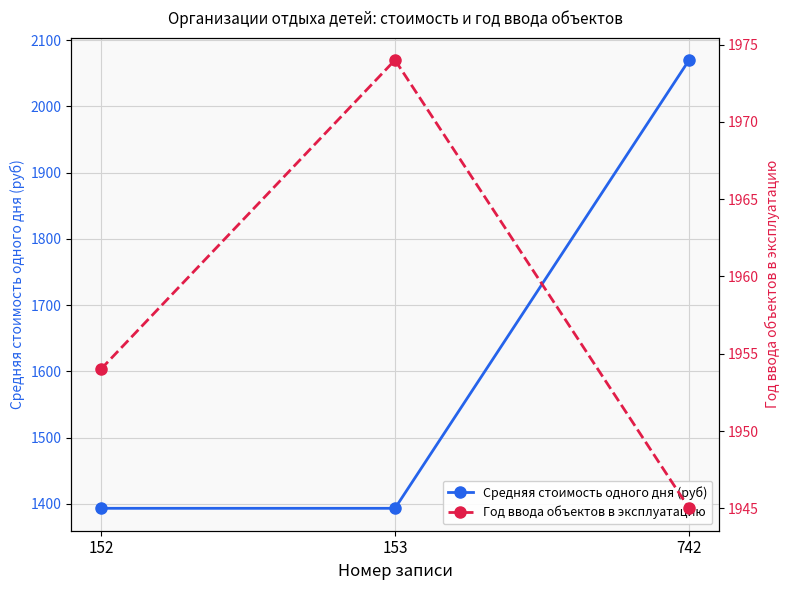

At which category is the sum across all series the highest?

742